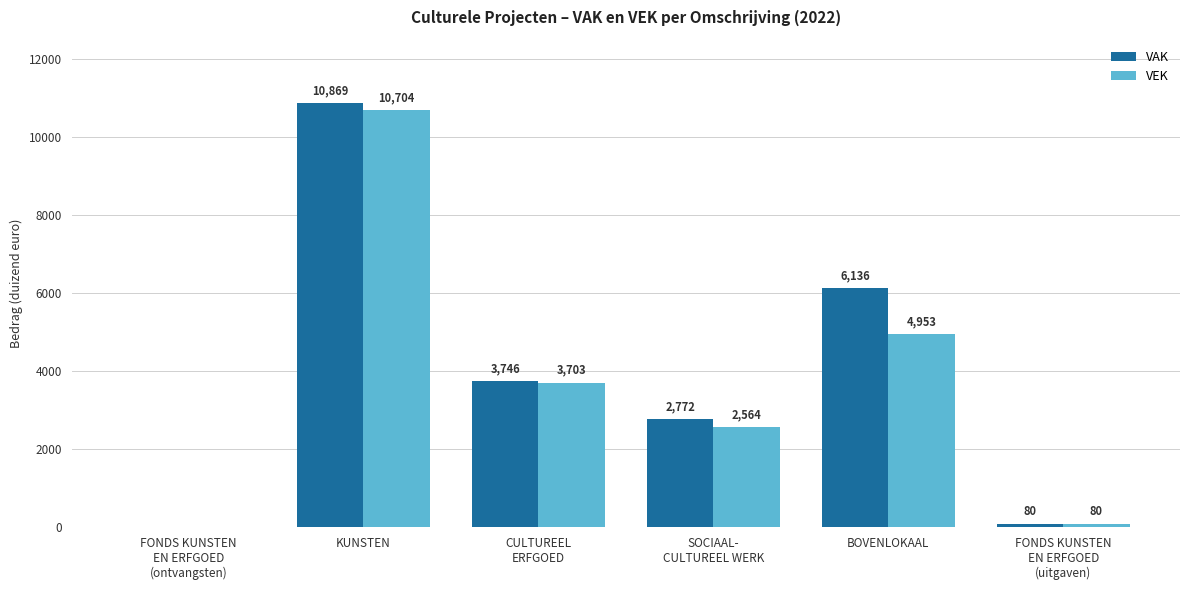

Where does the VAK series first go above 3746?

KUNSTEN